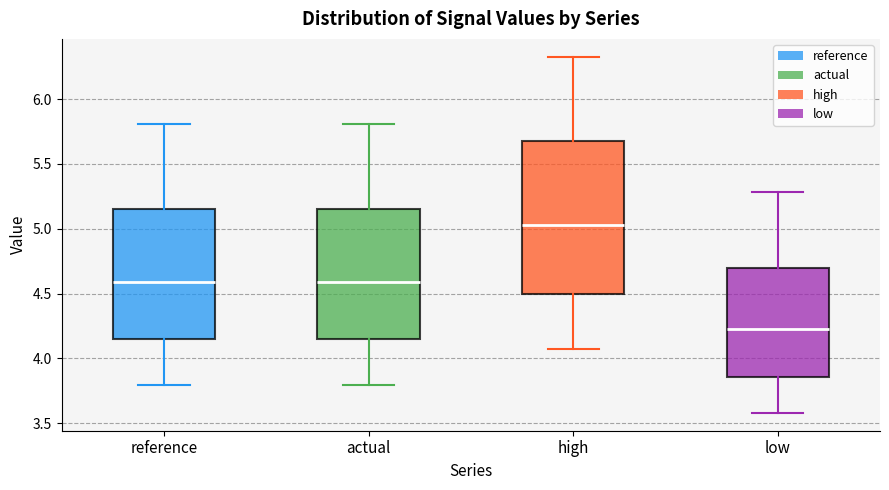

Reading left to right, transcribe this box plot: for each box, give where its median line is, the range the box spans, and where its two whiskers end, as read against the y-axis. The values are not printed on the chart, so give them approximately, as read against the axis.

reference: median 4.60, box 4.15 to 5.15, whiskers 3.80 to 5.80
actual: median 4.60, box 4.15 to 5.15, whiskers 3.80 to 5.80
high: median 5.05, box 4.50 to 5.70, whiskers 4.05 to 6.35
low: median 4.25, box 3.85 to 4.70, whiskers 3.60 to 5.30